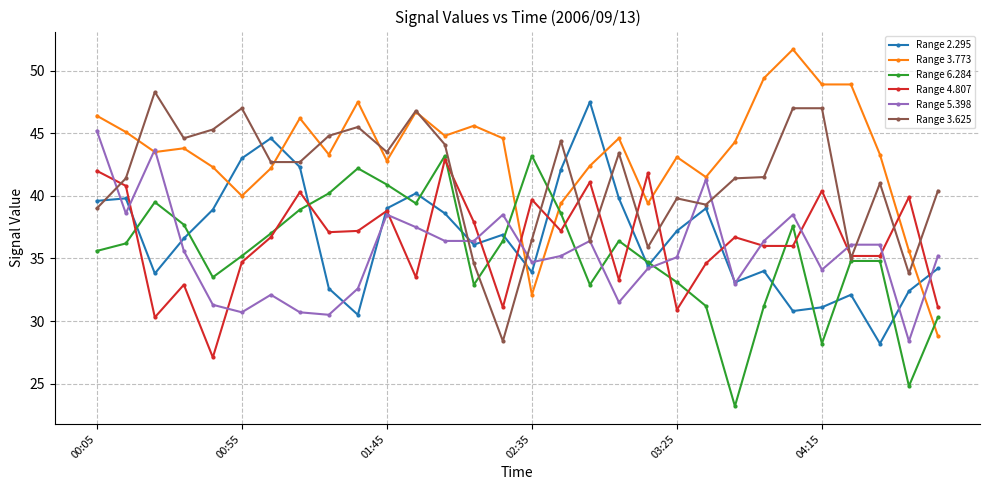

Which series has the largest total across all categories?

Range 3.773